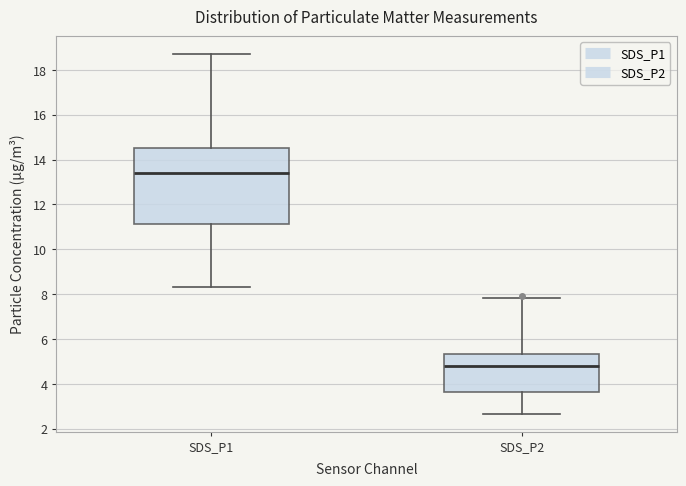

Where is the upper edge of the box for SDS_P1 on the y-axis? The values are not printed on the chart, so give them approximately, as read against the axis.

14.6